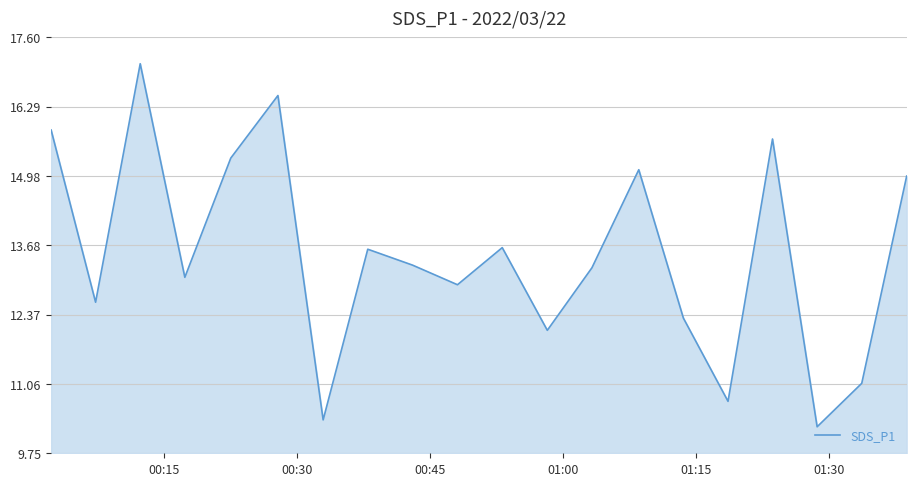

What is the greatest value displayed?

17.1